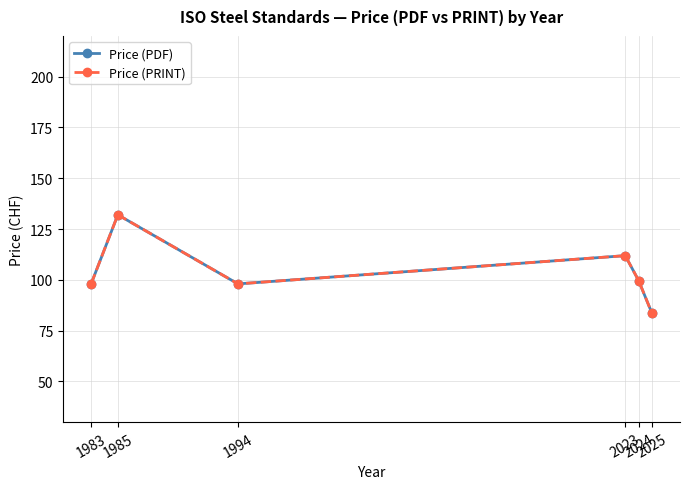

What is the value of the Price (PRINT) point at the 4th from the left?

111.9